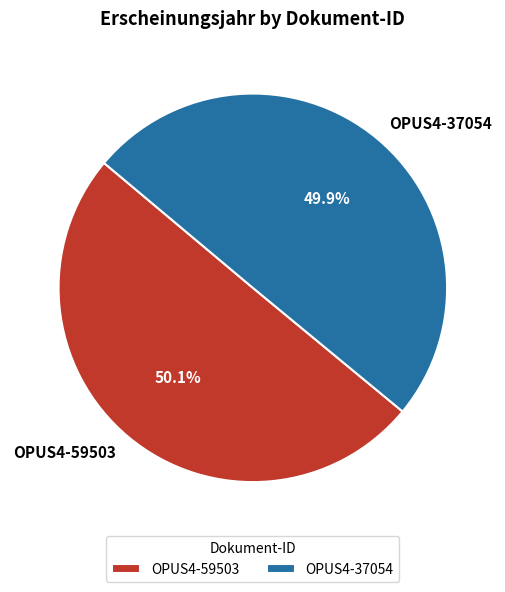

What is the total percentage of OPUS4-59503 and OPUS4-37054?

100.0%